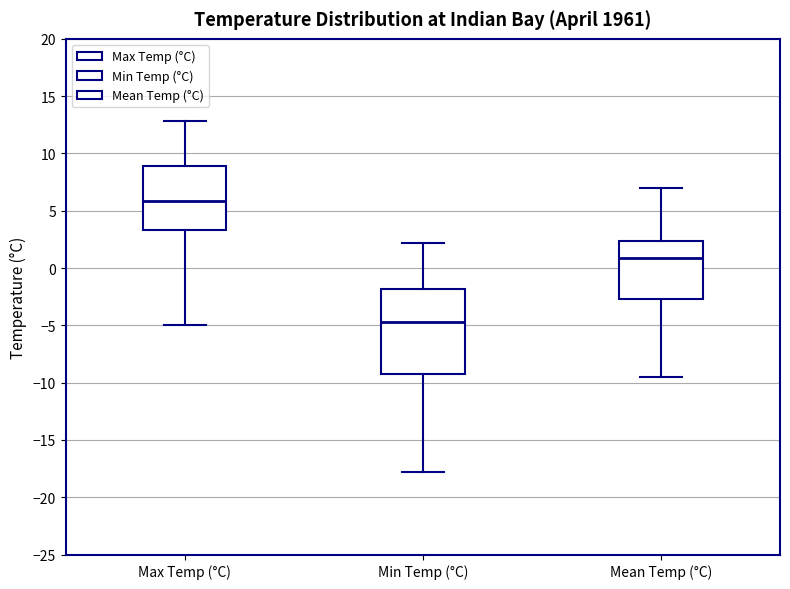

Where does the lower whisker of the box for Mean Temp (°C) end on the y-axis? The values are not printed on the chart, so give them approximately, as read against the axis.

-9.5